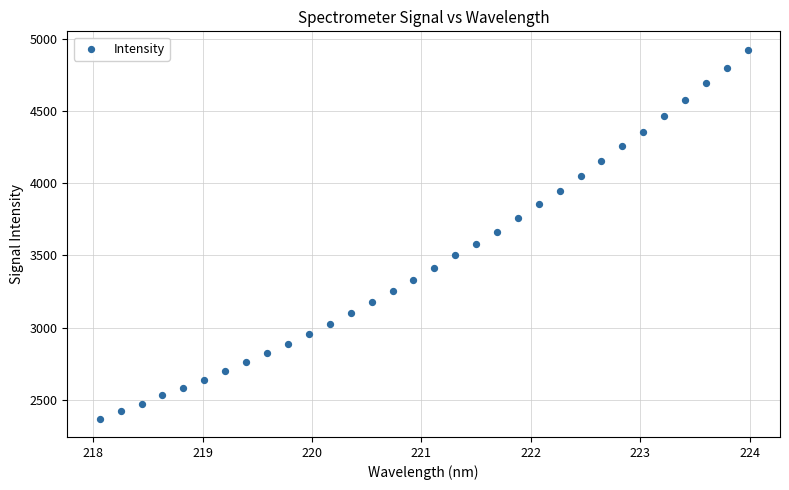

What is the range of X values (max minus min)?

5.9